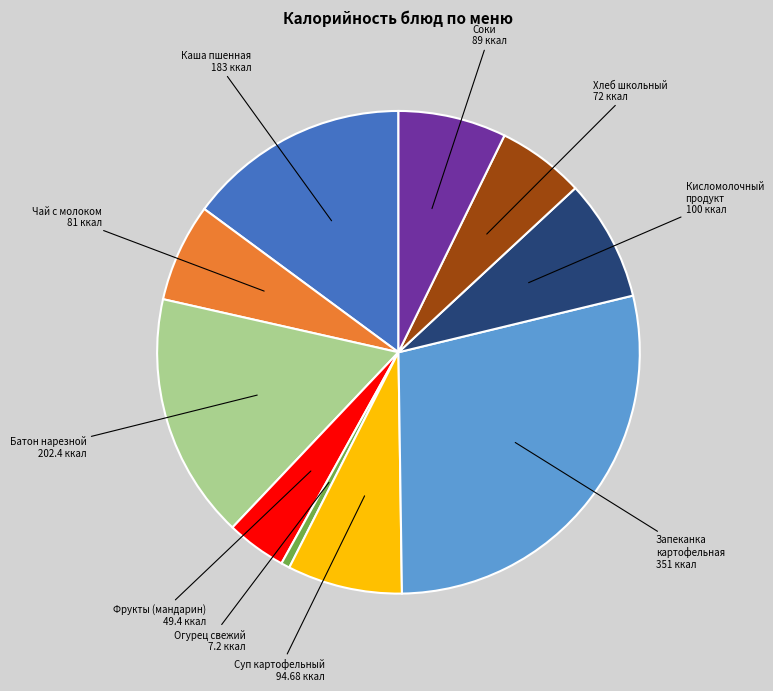

Does any single category account for the majority?

No